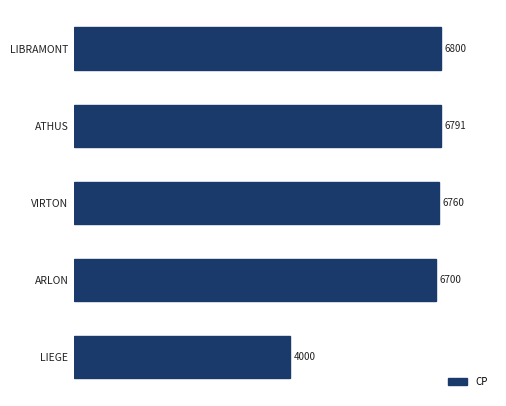

Count the number of categories in the chart.

5